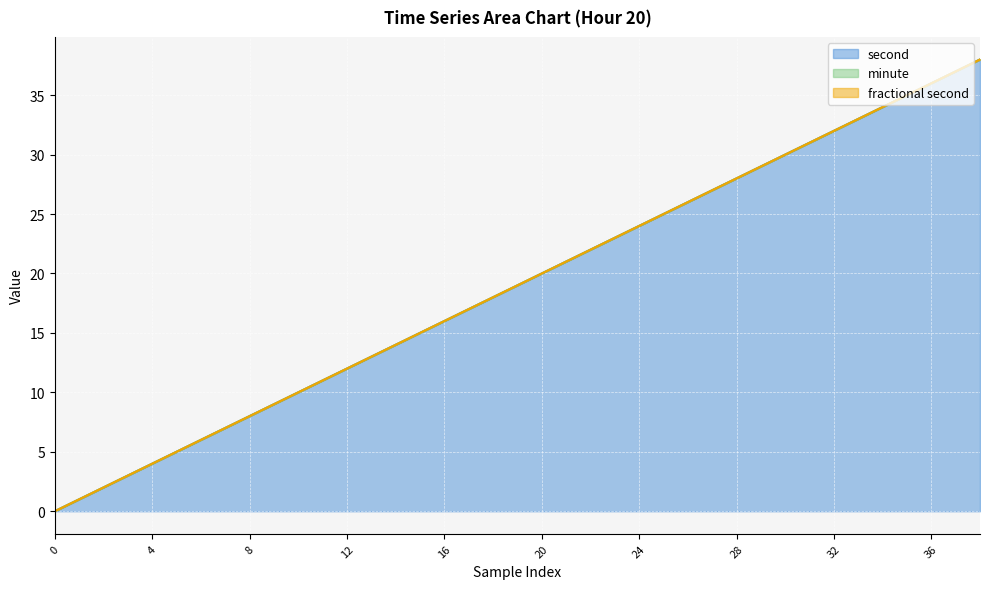

Between 22 and 38, which series saw the biggest shift?

second